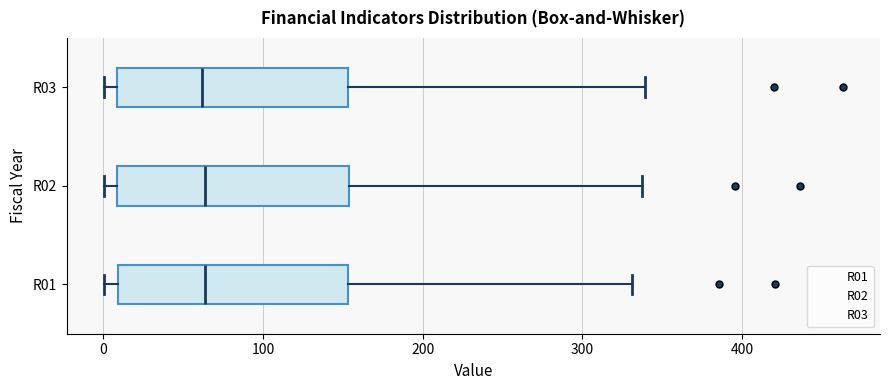

Reading bottom to top, read every box against the x-axis: the position of its median line, the range the box covers, and the ends of its whiskers. The values are not printed on the chart, so give them approximately, as read against the axis.

R01: median 60, box 10 to 150, whiskers 0 to 330
R02: median 60, box 10 to 150, whiskers 0 to 340
R03: median 60, box 10 to 150, whiskers 0 to 340